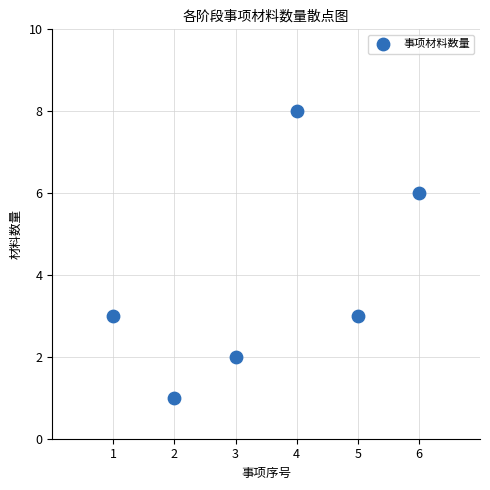

What is the average Y value?

4